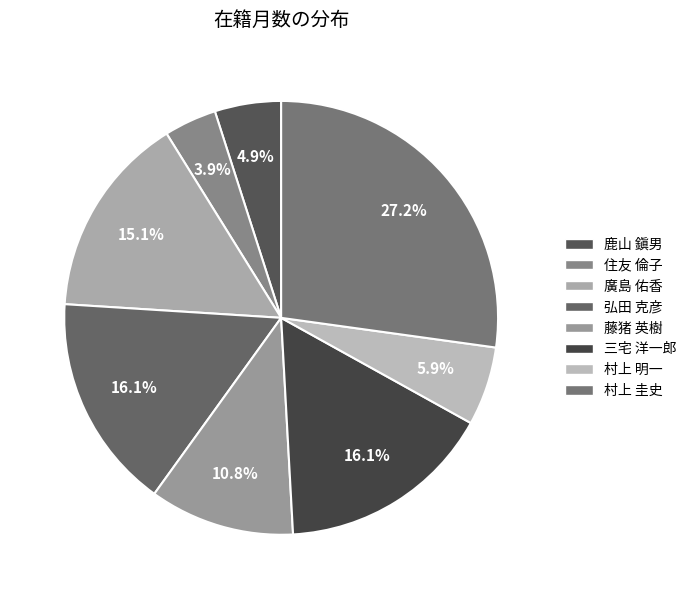

Rank the categories by value from lowest to highest.

住友 倫子, 鹿山 鎭男, 村上 明一, 藤猪 英樹, 廣島 佑香, 弘田 克彦, 三宅 洋一郎, 村上 圭史